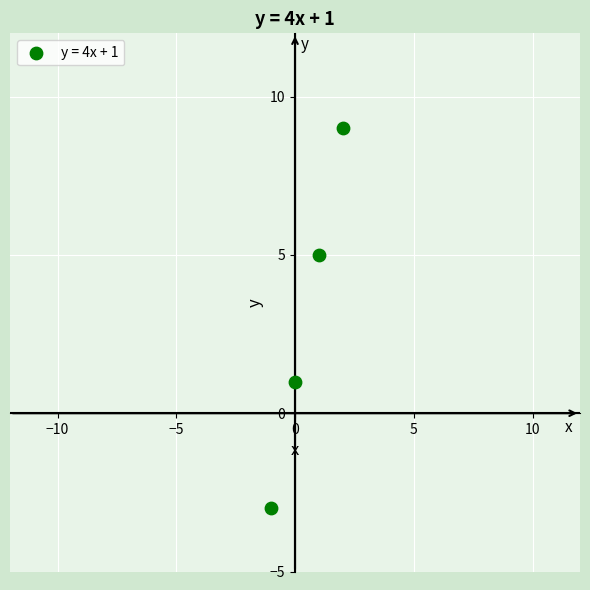

What is the average Y value?

3